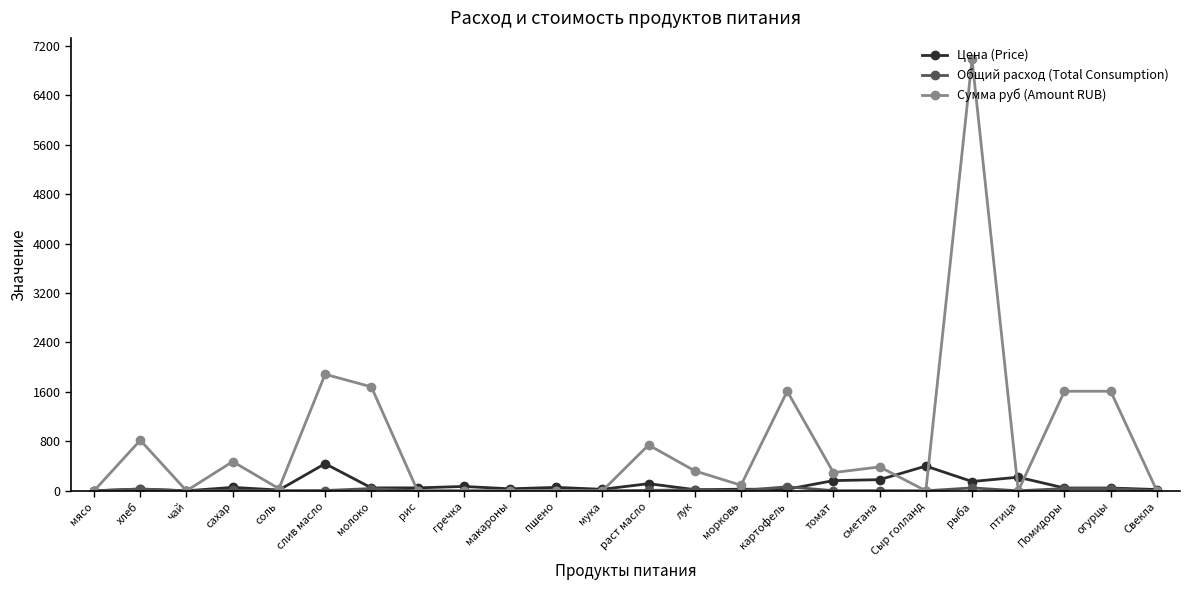

Does the chart display data point markers on the line(s)?

Yes